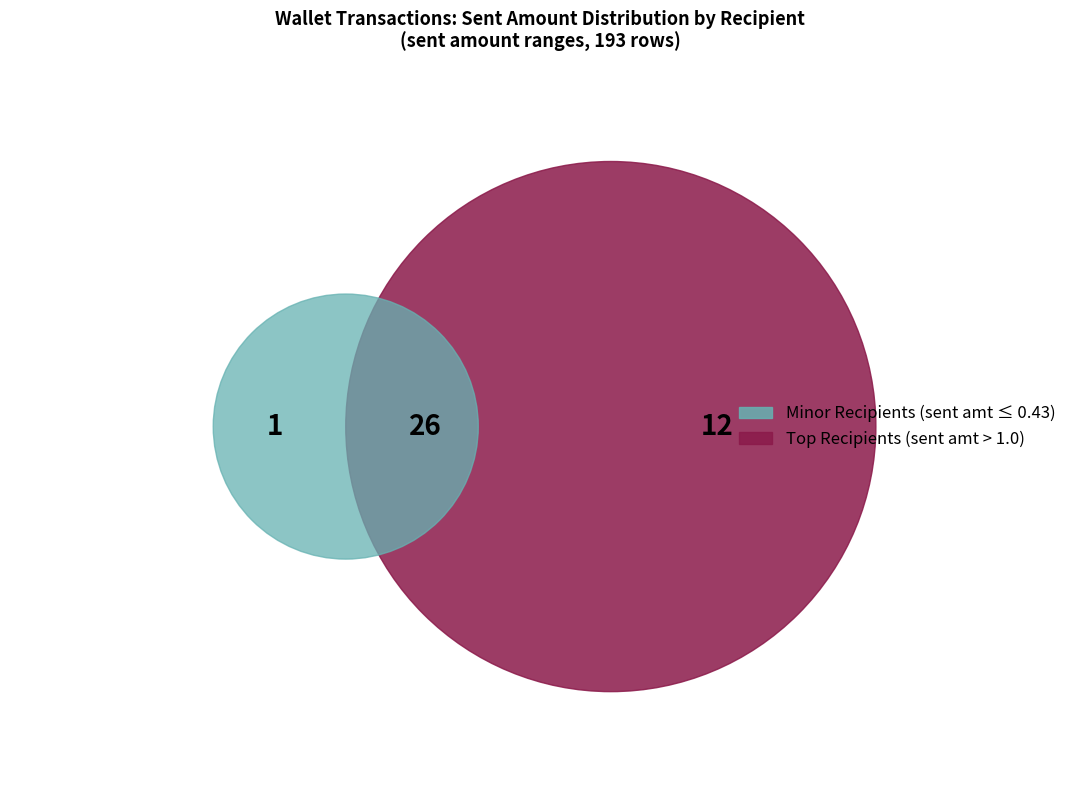

Is there a majority slice in this chart?

No